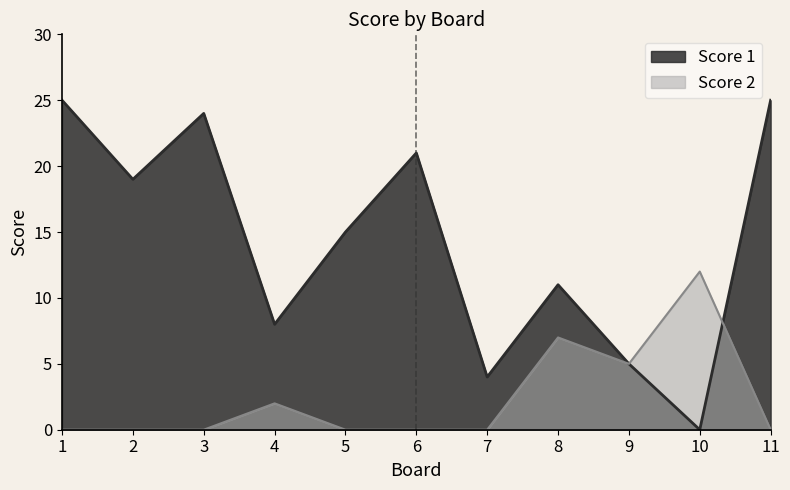

How many data points does each series have?

11